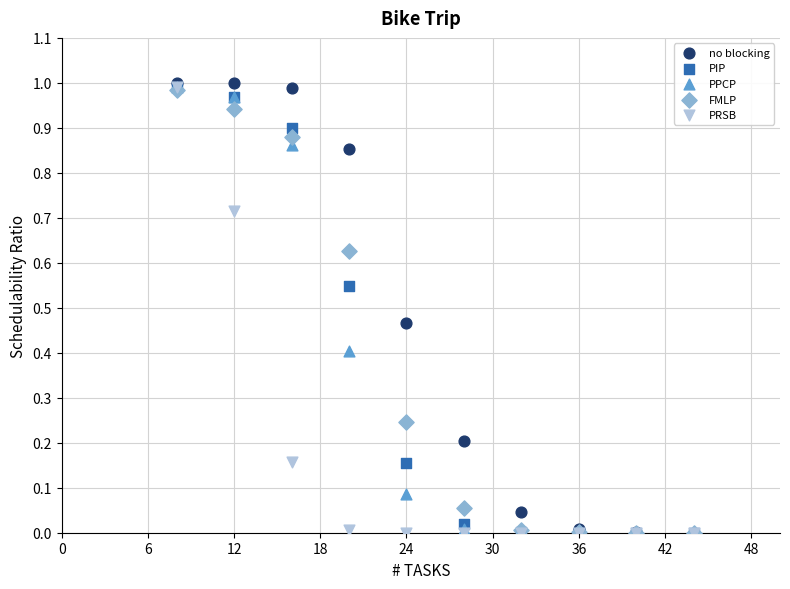

What are all the series names shown in the legend?

no blocking, PIP, PPCP, FMLP, PRSB